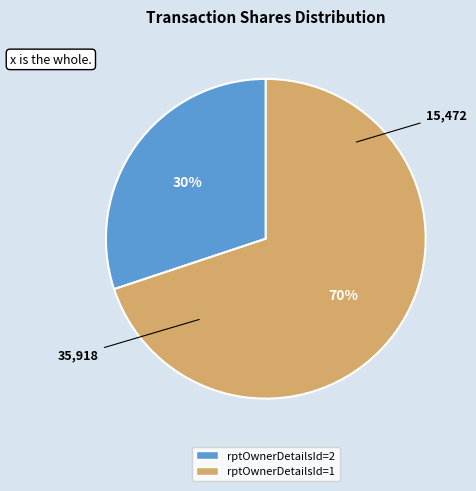

To the nearest percent, what is the average slice percentage?

50%